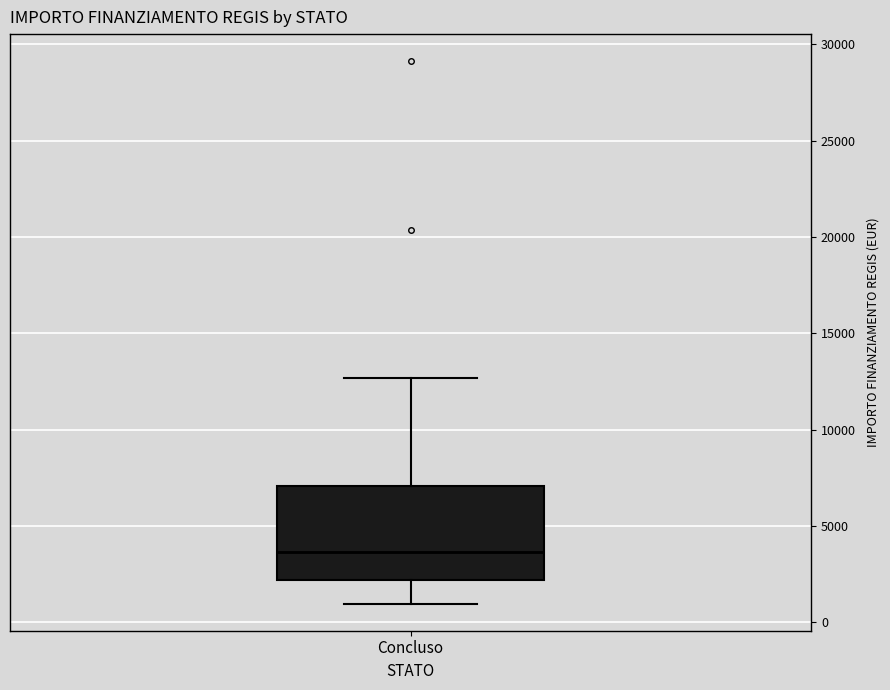

Where is the lower edge of the box for Concluso on the y-axis? The values are not printed on the chart, so give them approximately, as read against the axis.

2000